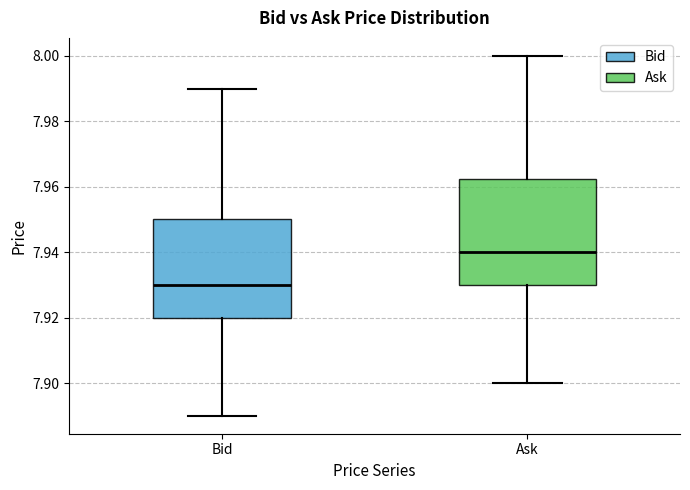

Reading left to right, read every box against the y-axis: the position of its median line, the range the box covers, and the ends of its whiskers. The values are not printed on the chart, so give them approximately, as read against the axis.

Bid: median 7.930, box 7.920 to 7.950, whiskers 7.890 to 7.990
Ask: median 7.940, box 7.930 to 7.962, whiskers 7.900 to 8.000